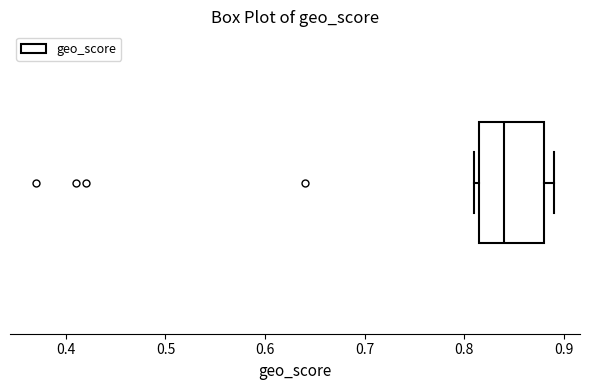

Transcribe this box plot: give where the median line is, the range the box spans, and where the two whiskers end, as read against the x-axis. The values are not printed on the chart, so give them approximately, as read against the axis.

median 0.84, box 0.82 to 0.88, whiskers 0.81 to 0.89